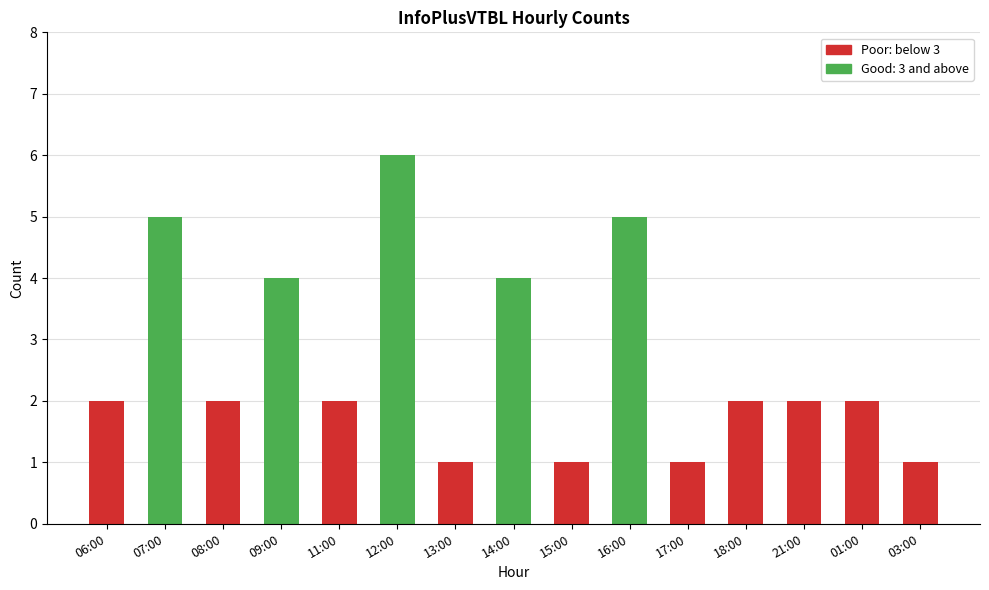

What is the change in value from 16:00 to 01:00?

-3